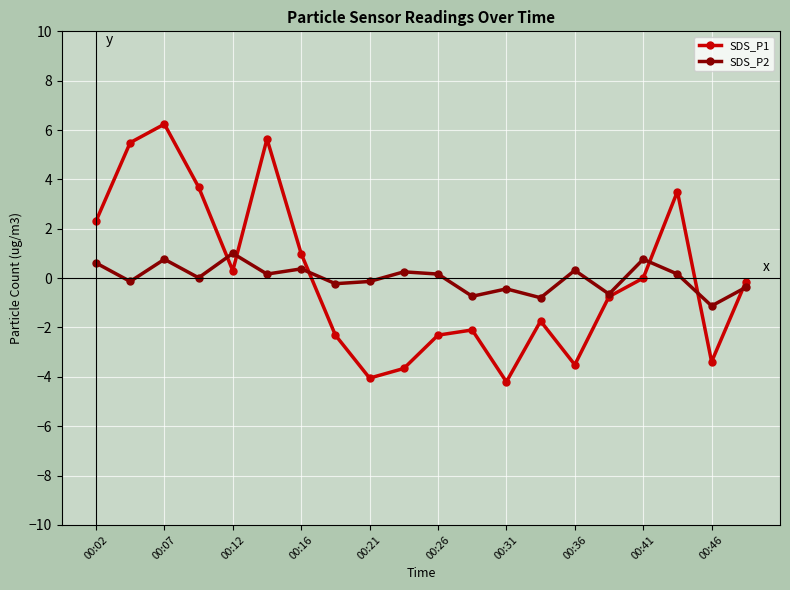

How many lines are shown in the chart?

2